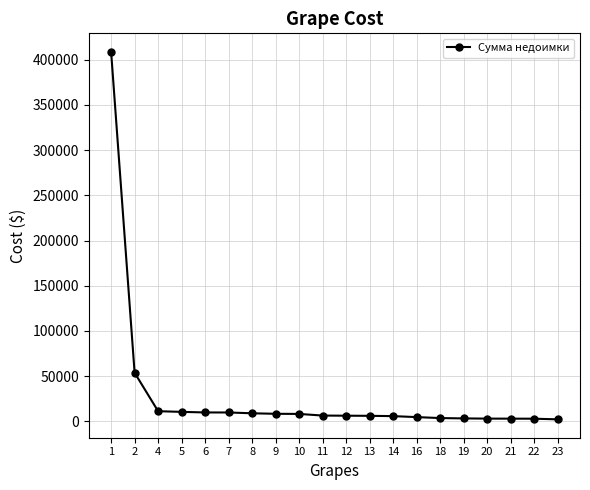

Which has a higher value, 2 or 8?

2